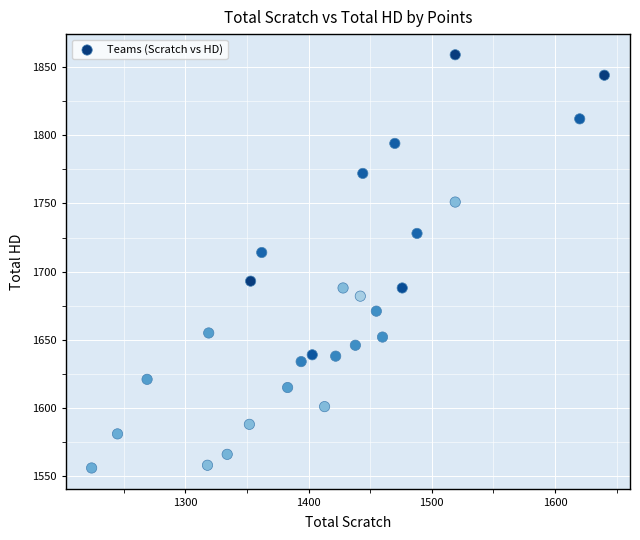

What is the range of Y values (max minus min)?

303